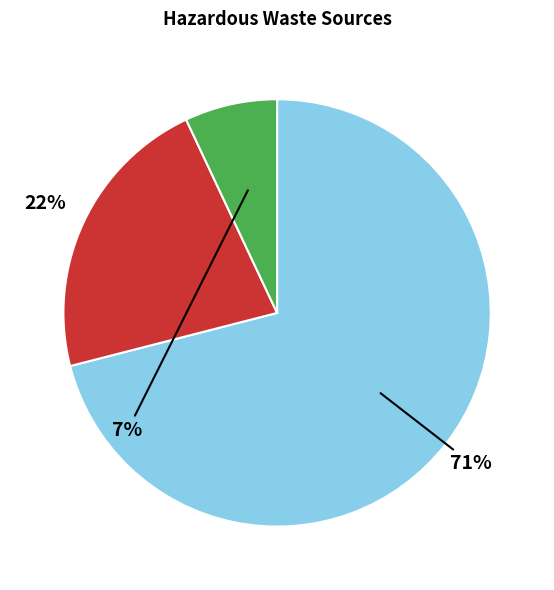

Does any single category account for the majority?

Yes